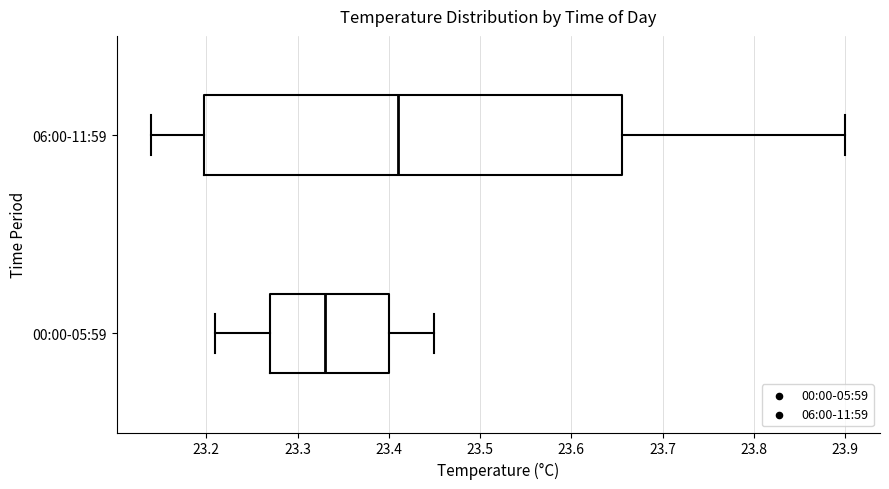

Reading bottom to top, transcribe this box plot: for each box, give where its median line is, the range the box spans, and where its two whiskers end, as read against the x-axis. The values are not printed on the chart, so give them approximately, as read against the axis.

00:00-05:59: median 23.33, box 23.27 to 23.40, whiskers 23.21 to 23.45
06:00-11:59: median 23.41, box 23.20 to 23.66, whiskers 23.14 to 23.90